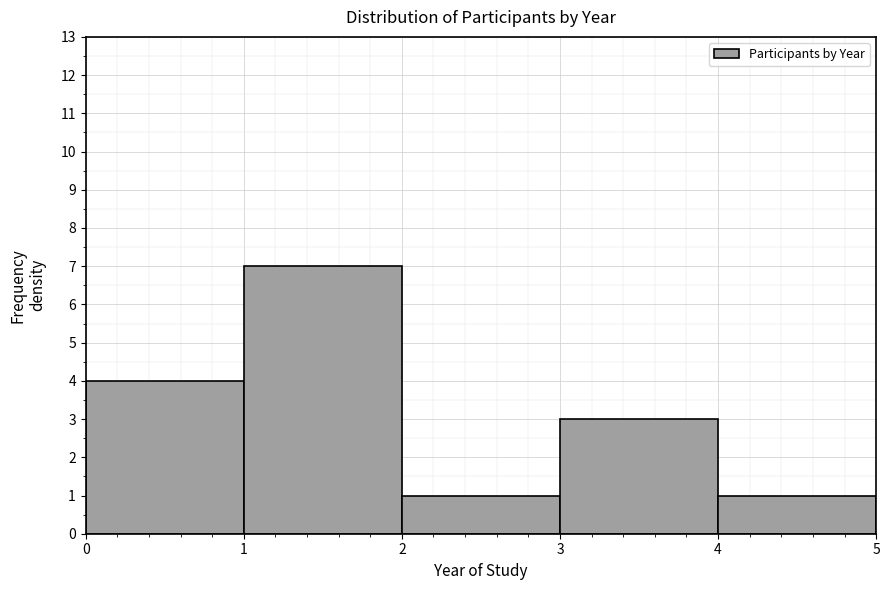

What is the height of the bar covering 2 to 3 on the x-axis? The values are not printed on the chart, so give them approximately, as read against the axis.

1